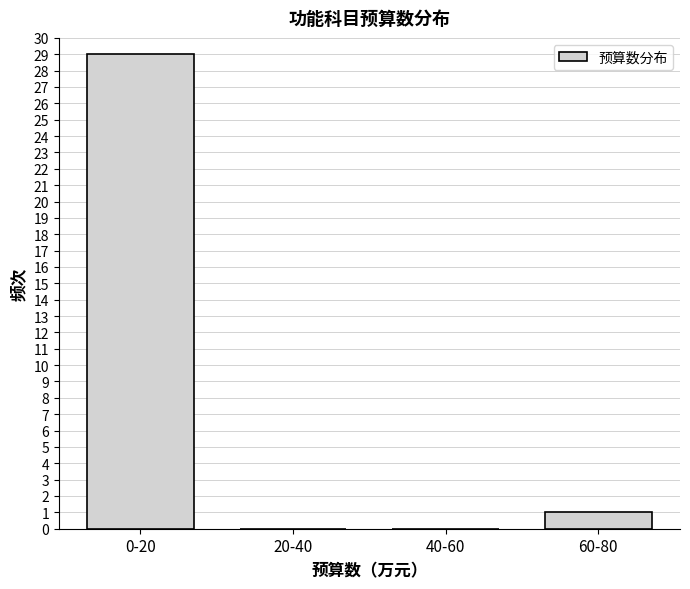

Reading left to right, transcribe all the data shown in this chart.

0-20=29	20-40=0	40-60=0	60-80=1